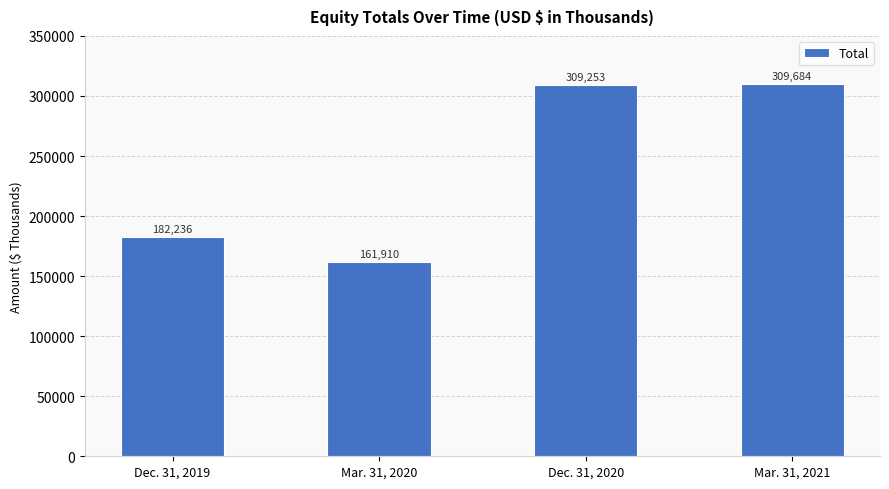

What is the smallest value displayed?

161910